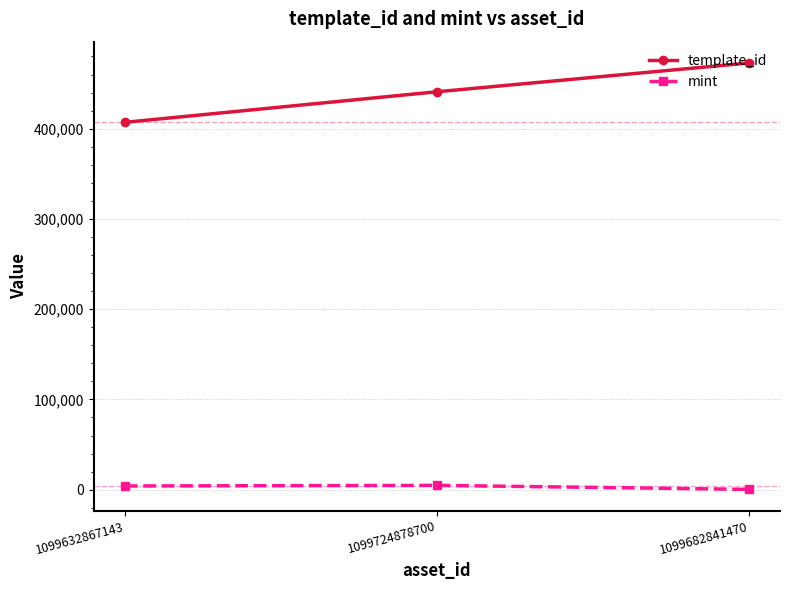

What is the highest value of the mint series?

4811